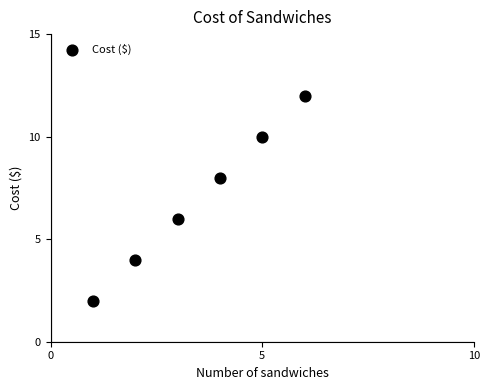

What is the range of Y values (max minus min)?

10